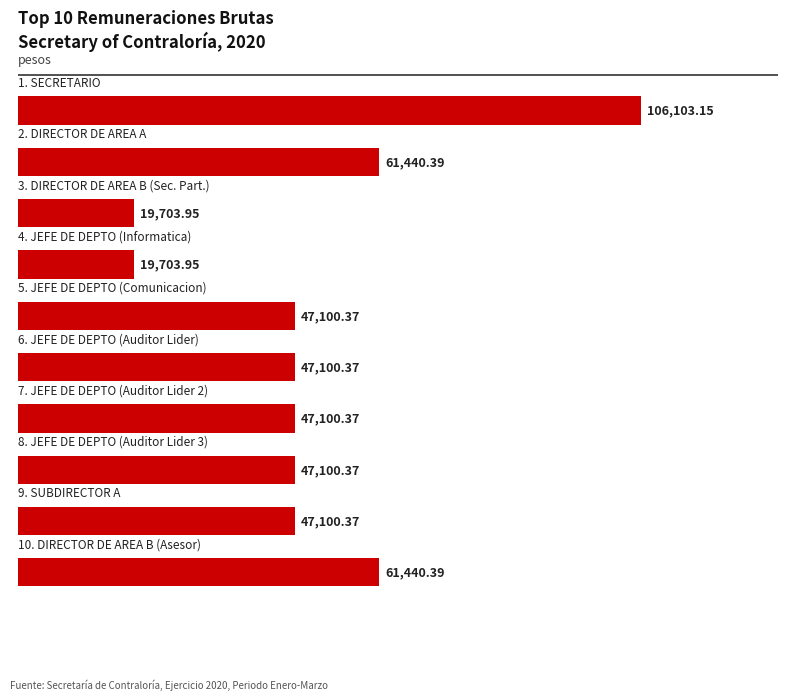

What is the difference between the maximum and minimum values?

86399.2